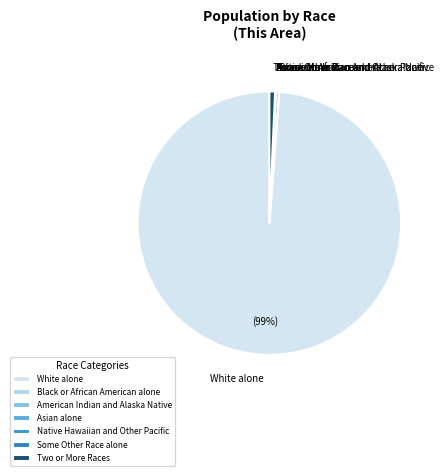

Which category has the biggest portion of the pie?

White alone